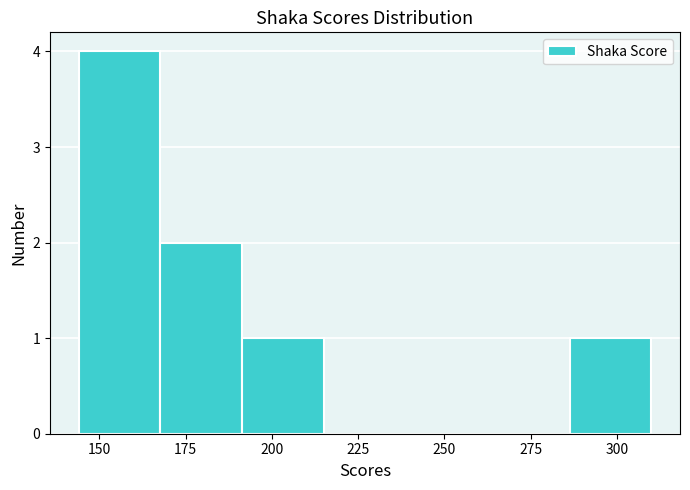

Reading left to right, transcribe this chart: for each bar, give the range it covers on the x-axis and its height. Neither the bar edges nor the heights are printed on the chart, so give them approximately, as read against the axes.

145 to 170: 4
170 to 190: 2
190 to 215: 1
215 to 240: 0
240 to 265: 0
265 to 285: 0
285 to 310: 1